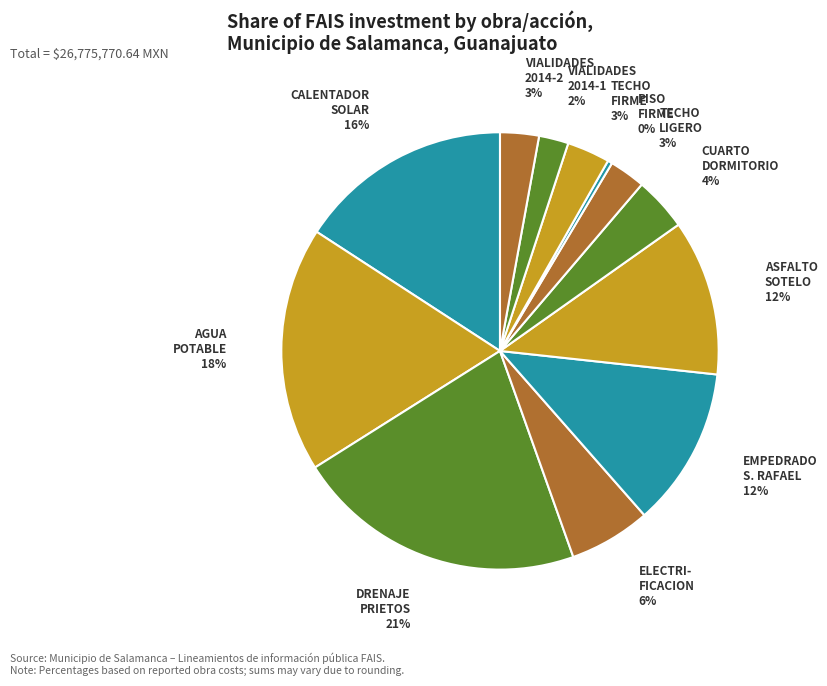

Which has a higher value, ASFALTO SOTELO or TECHO LIGERO?

ASFALTO SOTELO